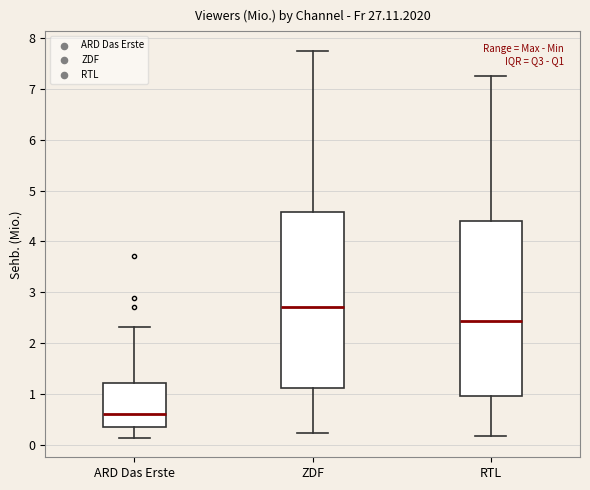

Which box has the highest median line?

ZDF